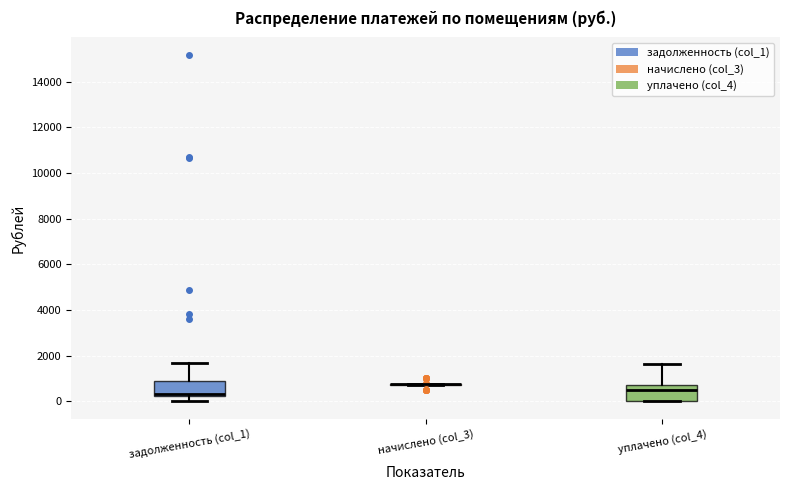

Where does the median line of the box for задолженность (col_1) sit on the y-axis? The values are not printed on the chart, so give them approximately, as read against the axis.

400